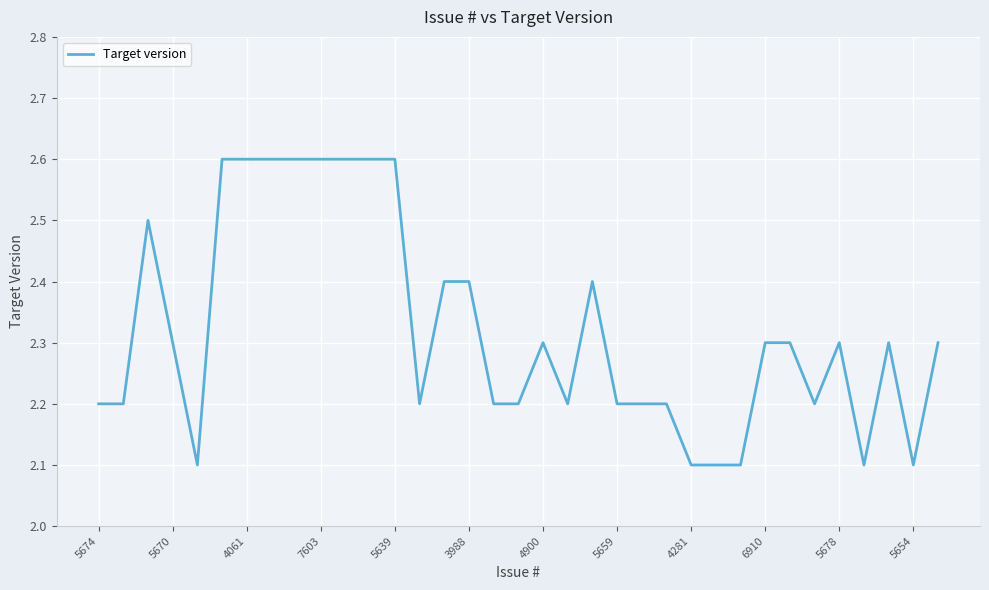

What is the difference between the maximum and minimum values?

0.5